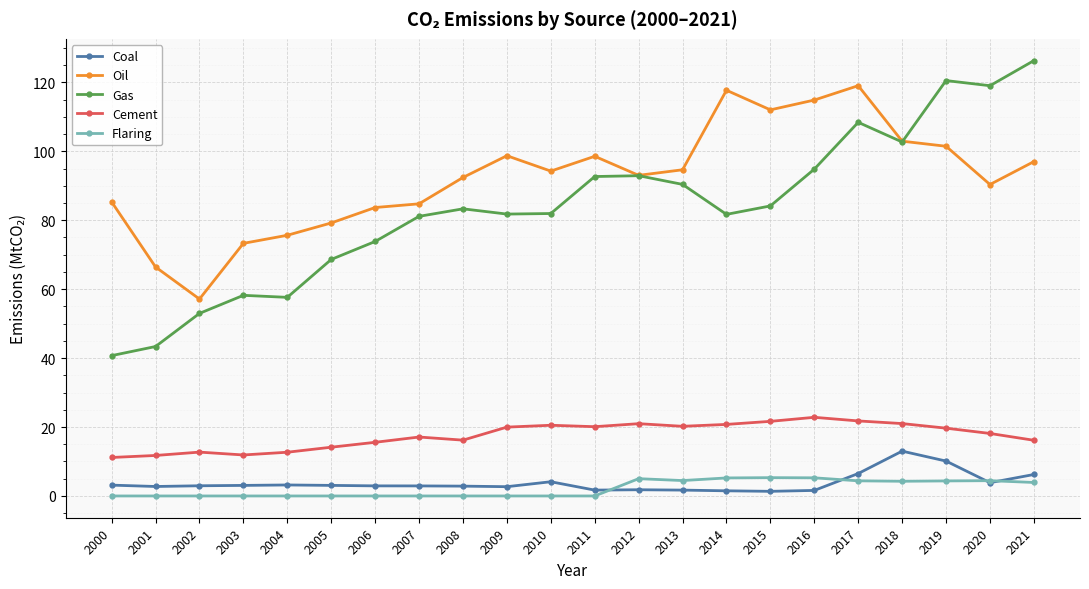

What is the difference between the highest and lowest values at 2004?

75.6